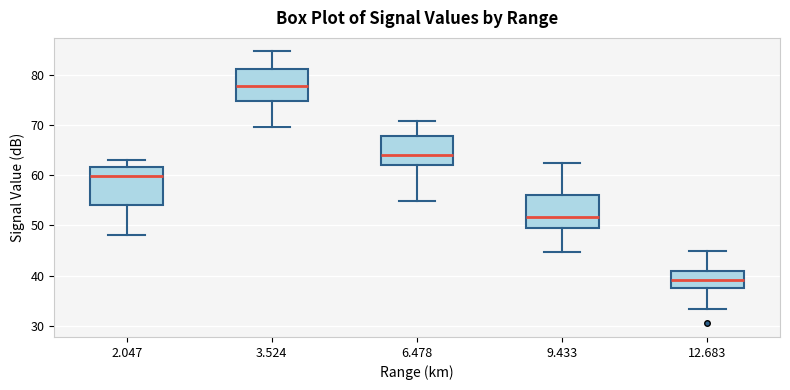

Which box is the tallest, from its lower edge to its upper edge?

2.047